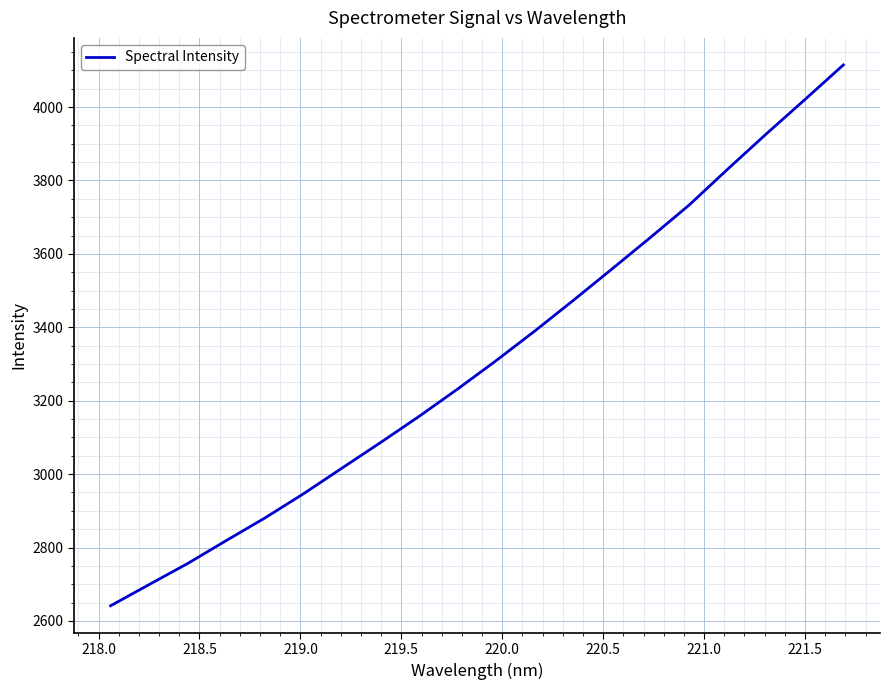

What is the maximum value shown in the chart?

4114.8